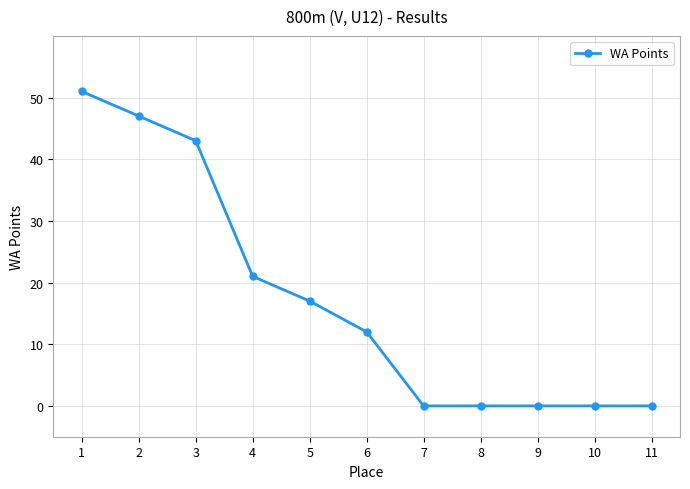

What is the average value?

17